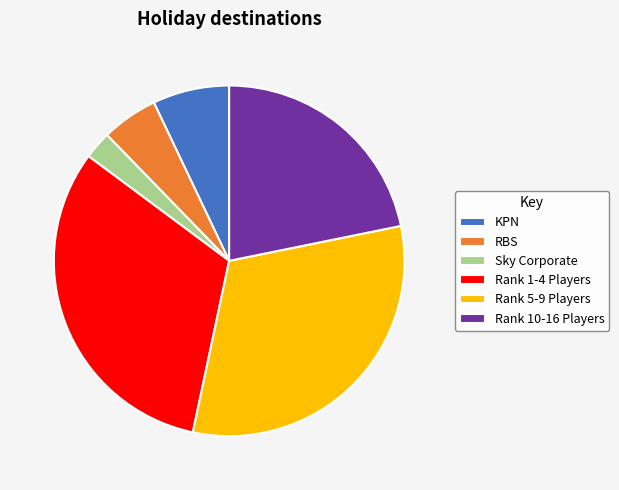

Is there a majority slice in this chart?

No